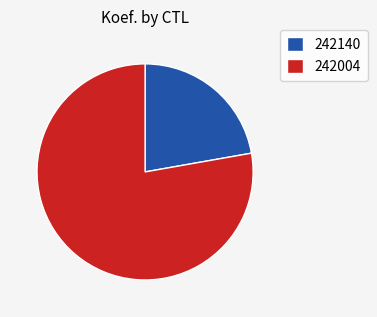

Is there any slice that represents more than half of the pie?

Yes